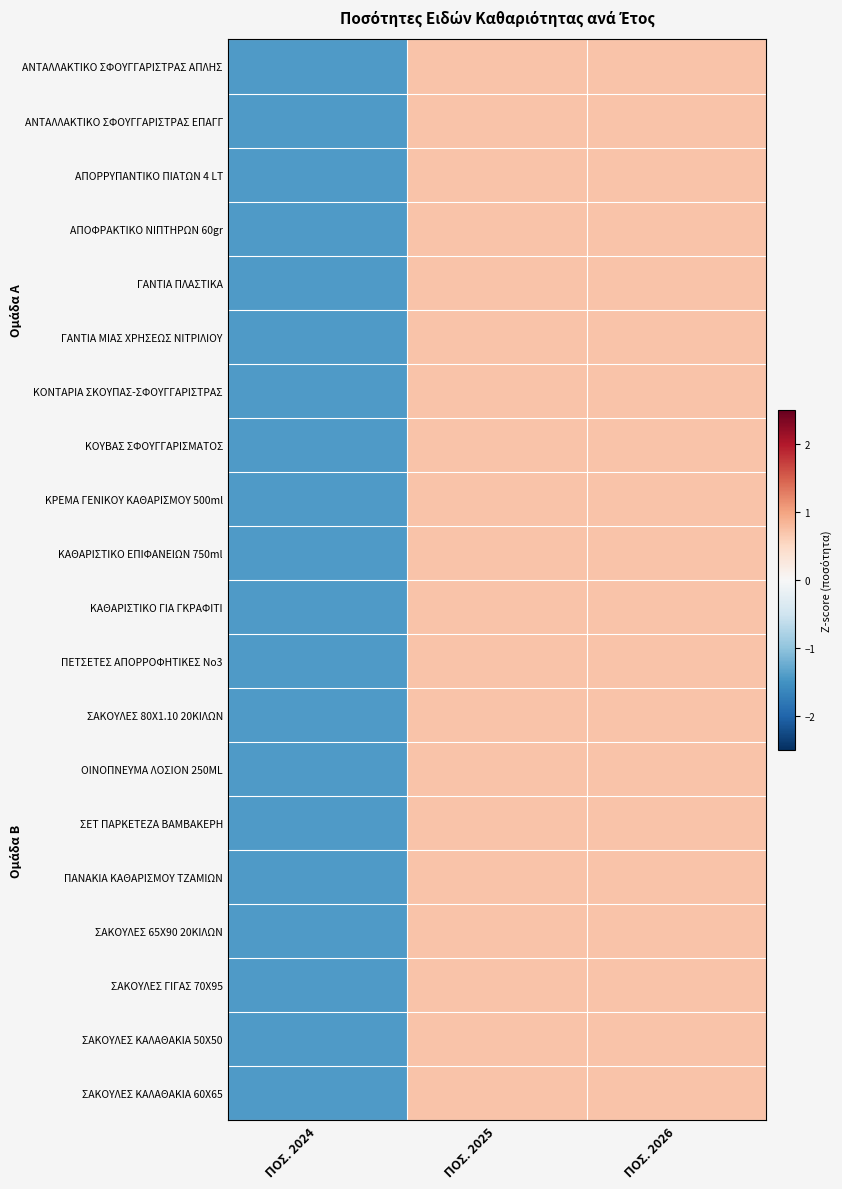

Between ΠΟΣ. 2025 and ΠΟΣ. 2026, which is larger?

ΠΟΣ. 2025